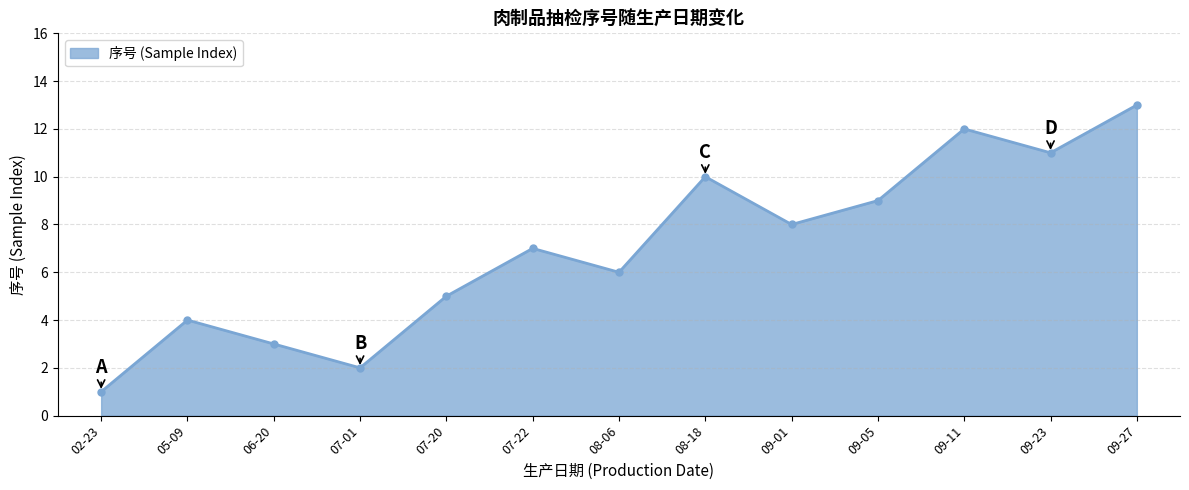

List the labels in order of value, smallest first.

02-23, 07-01, 06-20, 05-09, 07-20, 08-06, 07-22, 09-01, 09-05, 08-18, 09-23, 09-11, 09-27